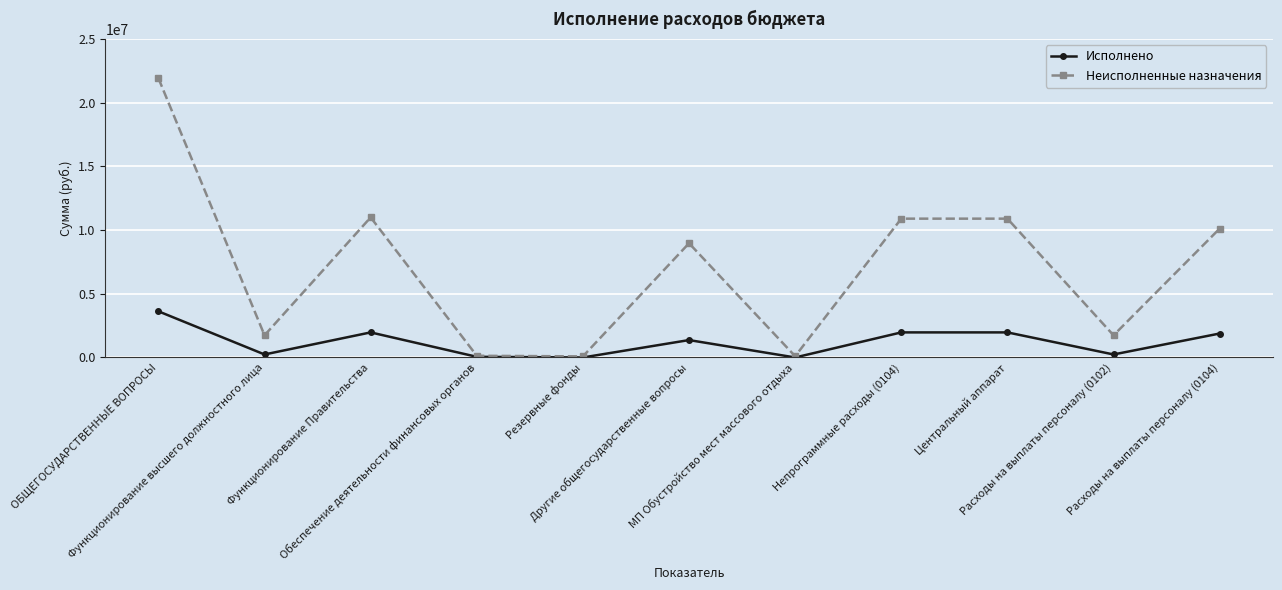

List the series in order of their overall mean, lowest first.

Исполнено, Неисполненные назначения